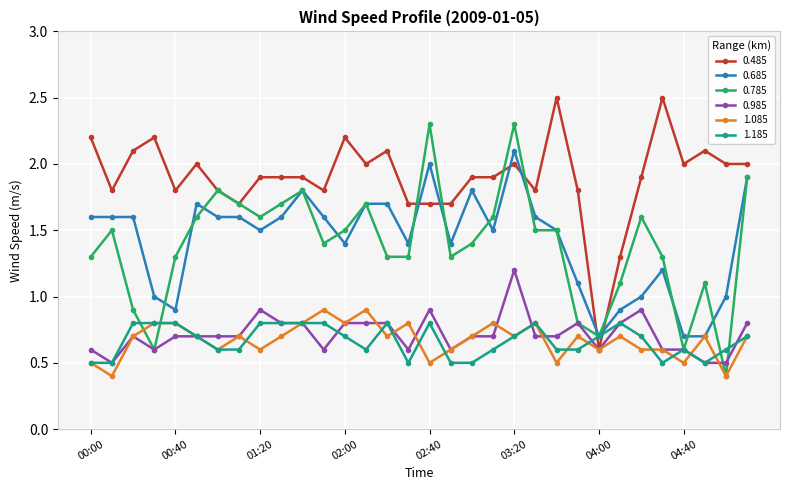

True or false: 0.685 has more than 1 interior local peaks.

True